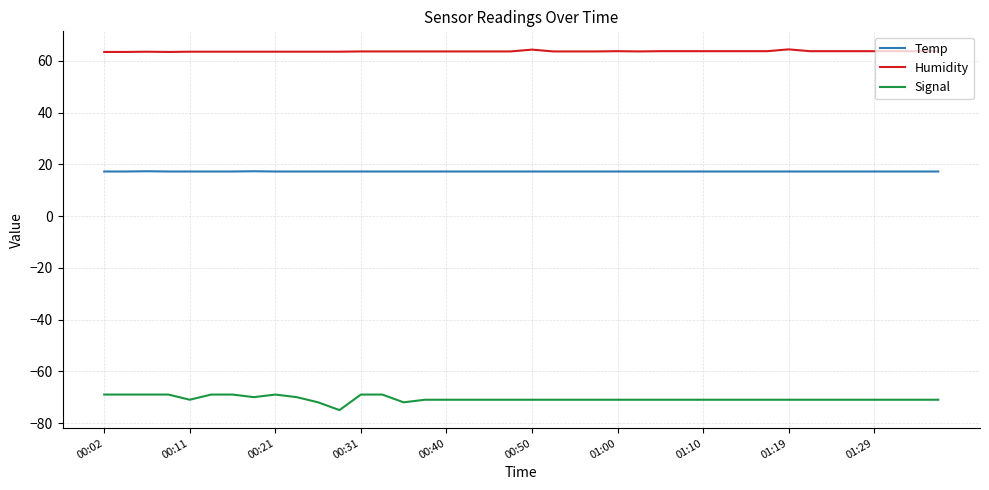

List the series in order of their peak value, highest first.

Humidity, Temp, Signal